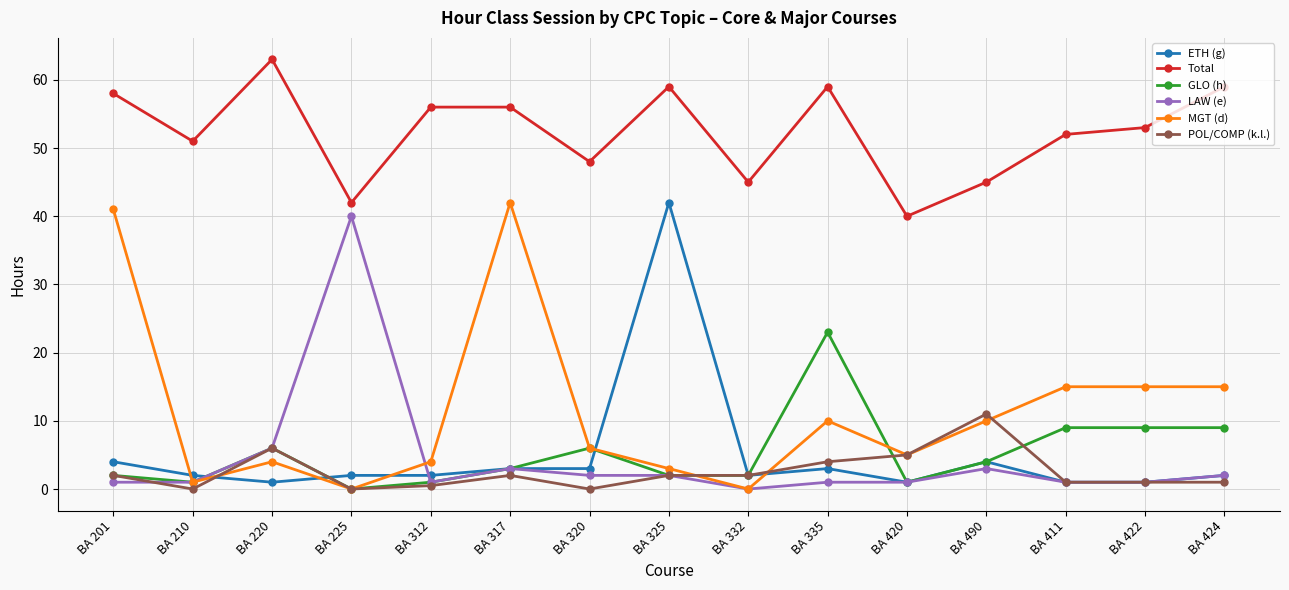

Which series has the largest total across all categories?

Total